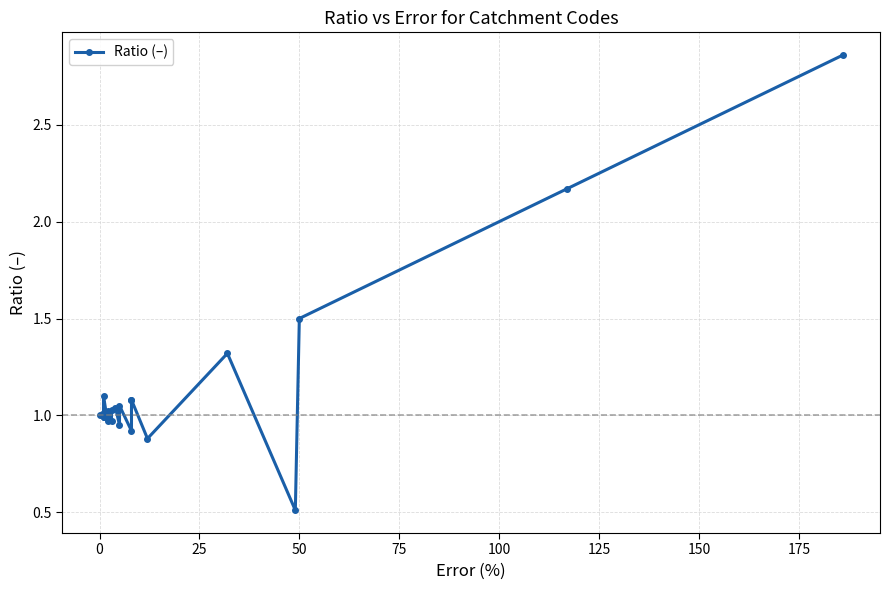

What is the difference between the maximum and minimum values?

2.3